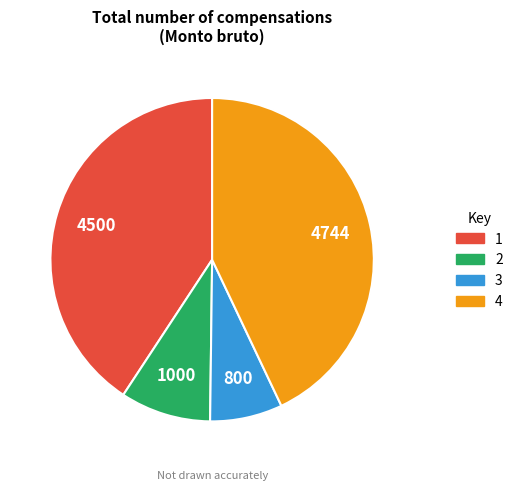

Is it true that 2 is 9% of the pie?

True